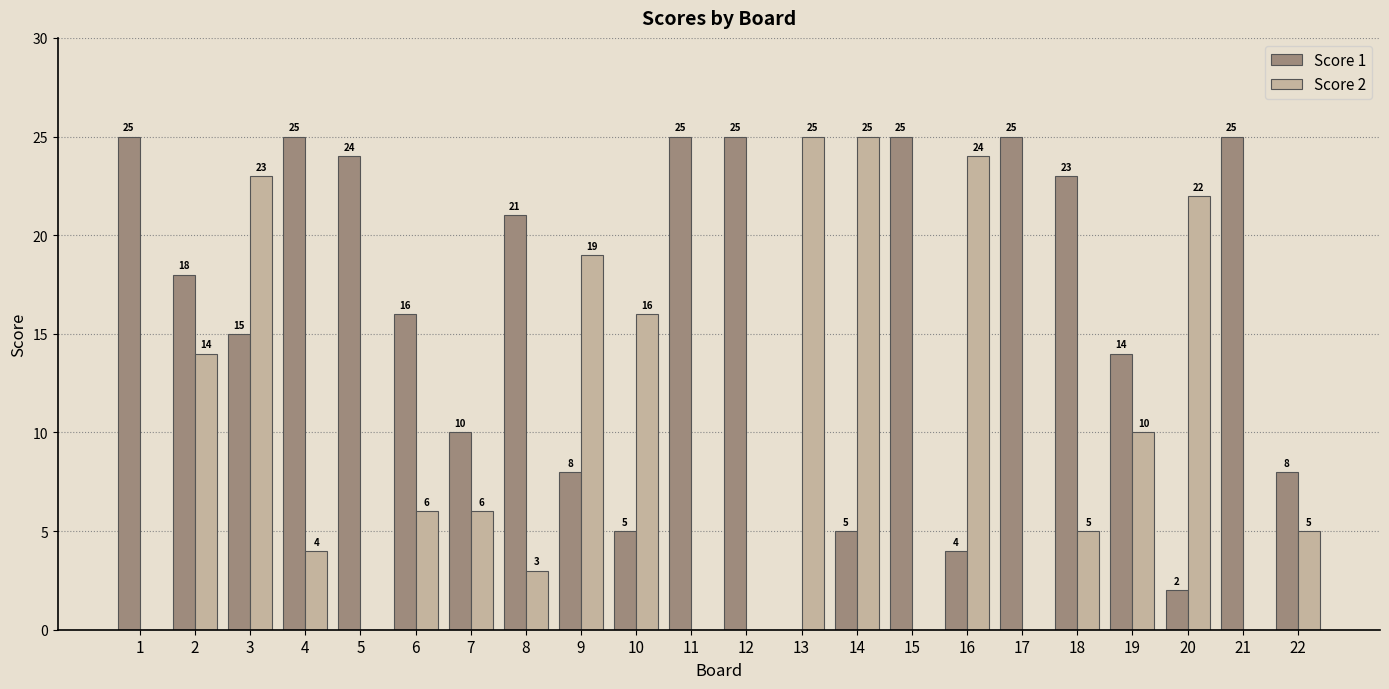

Reading left to right, transcribe all the data shown in this chart.

Score 1: 25	18	15	25	24	16	10	21	8	5	25	25	0	5	25	4	25	23	14	2	25	8
Score 2: 0	14	23	4	0	6	6	3	19	16	0	0	25	25	0	24	0	5	10	22	0	5